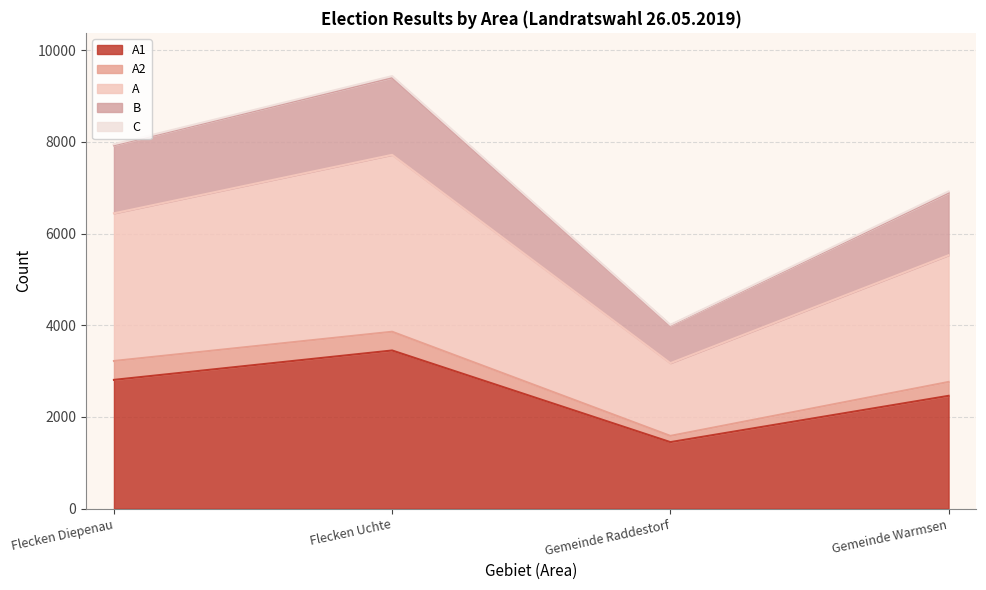

Which has a higher value, Flecken Diepenau or Gemeinde Raddestorf?

Flecken Diepenau